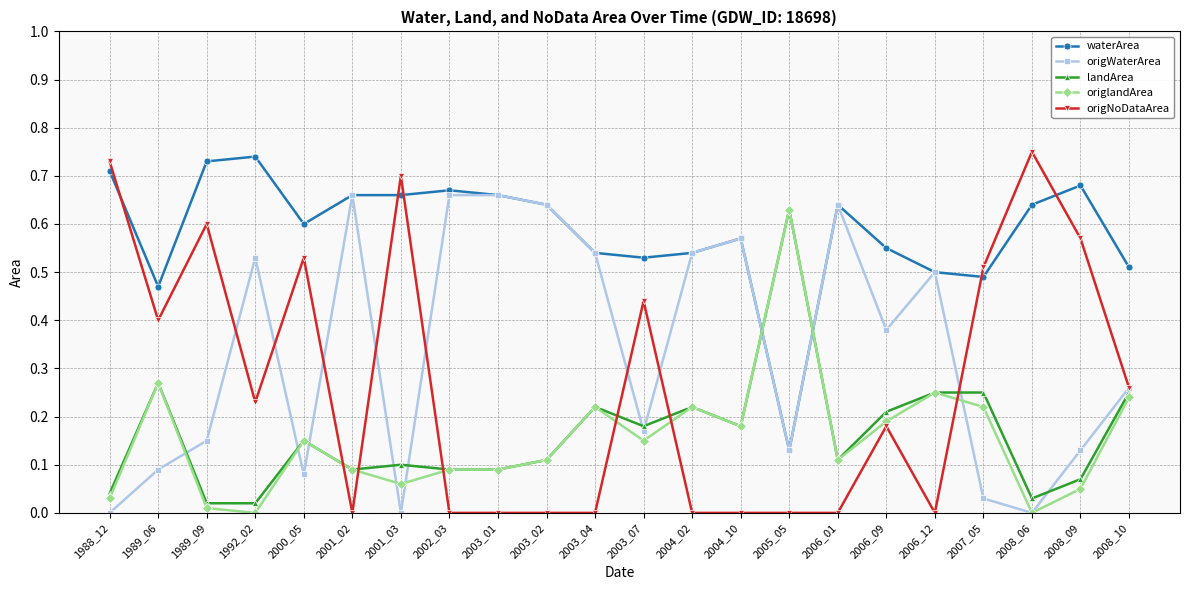

Where is the first local maximum for landArea?

1989_06